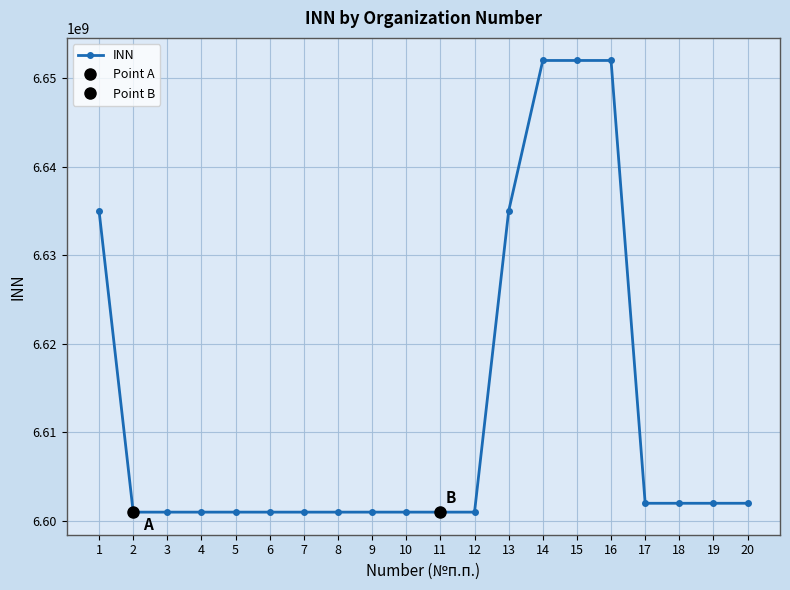

How many lines are shown in the chart?

1